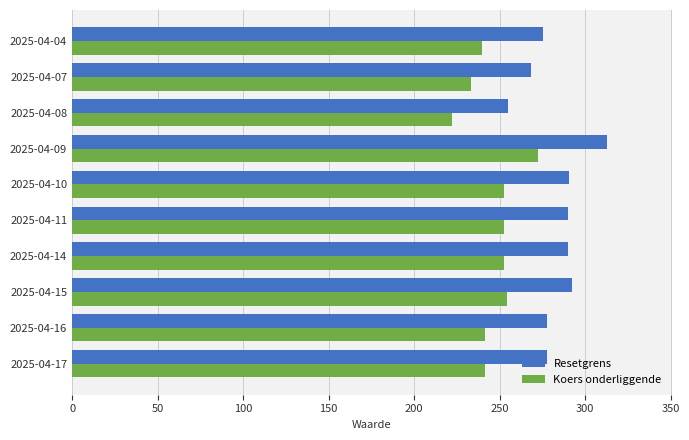

What is the difference between the highest and lowest values at 2025-04-15?

38.1